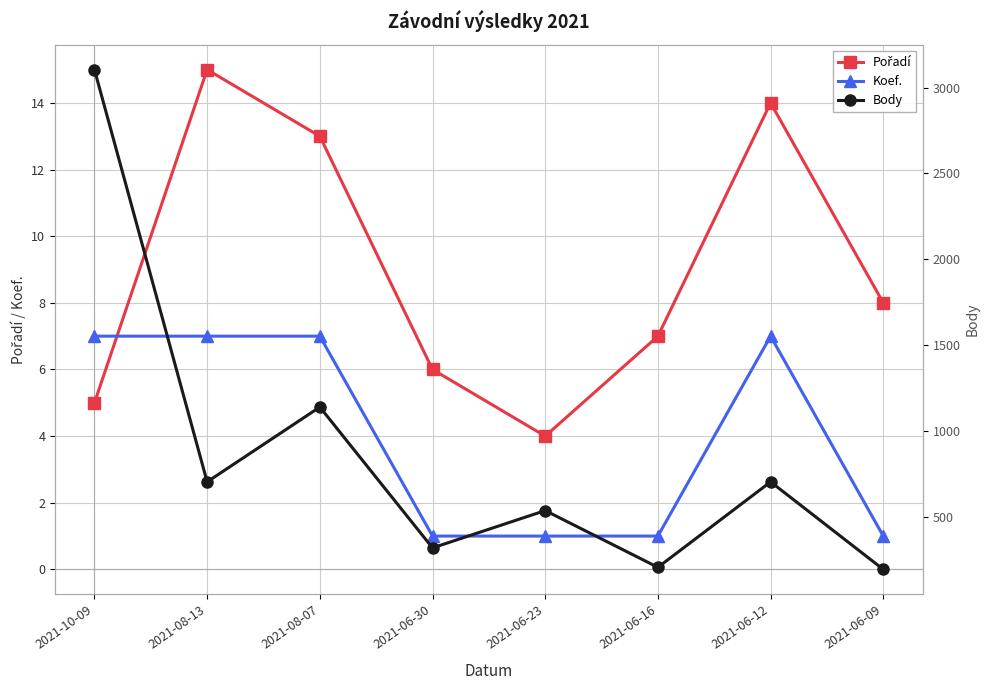

Is the value of Koef. at 2021-08-07 greater than the value of Pořadí at 2021-08-13?

No